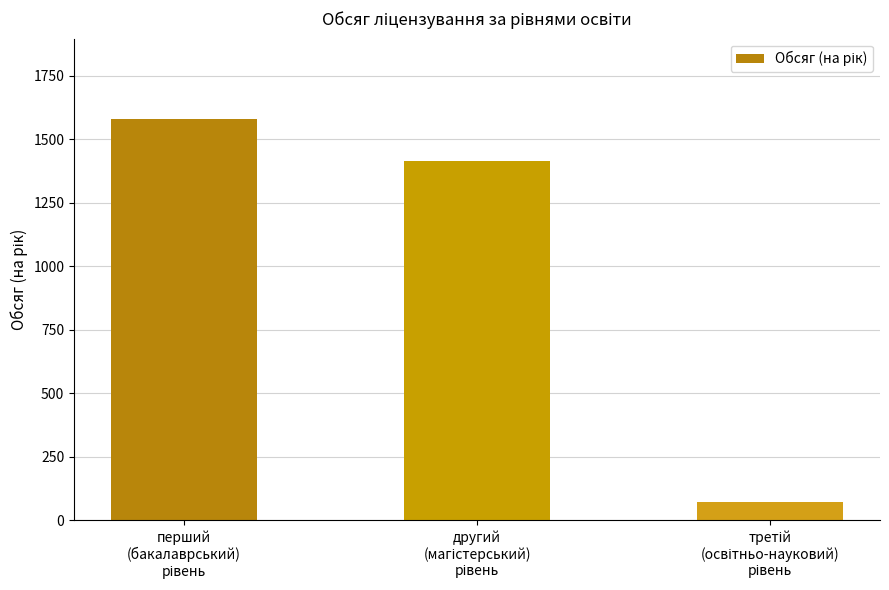

What is the difference between the maximum and second lowest values?

165